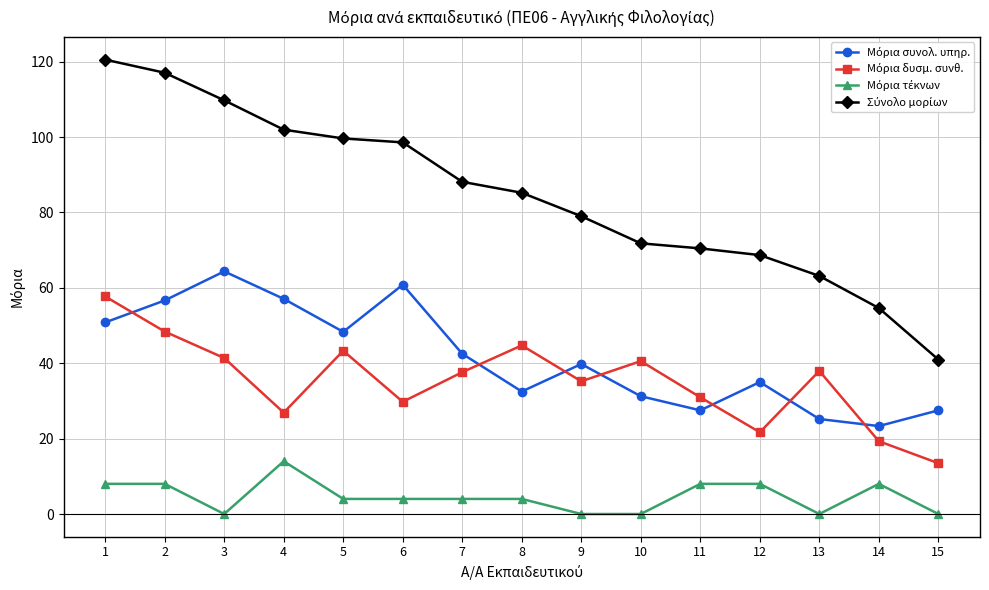

What is the spread (max minus min) of values at 9?

79.0